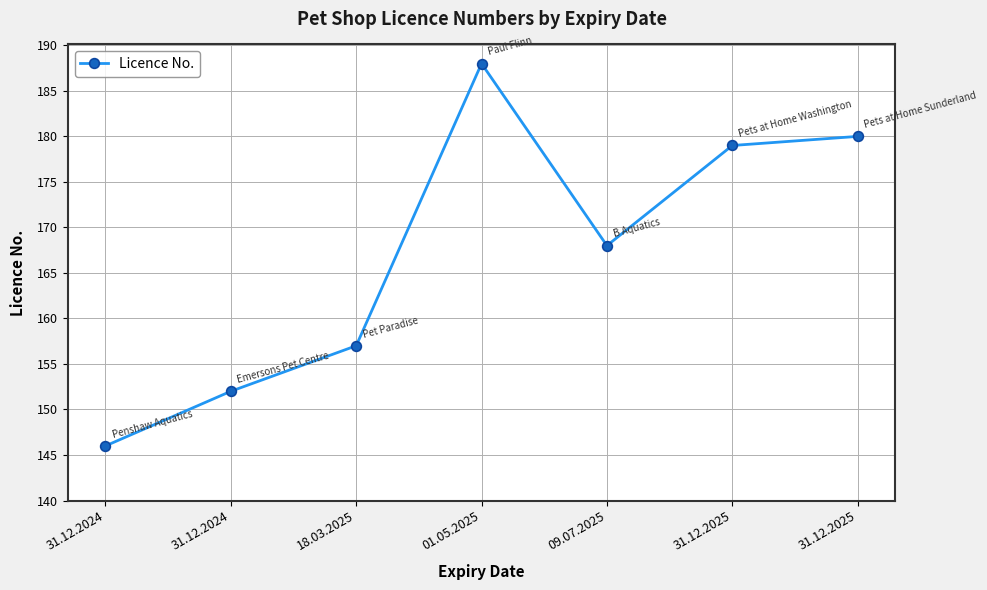

What is the ratio of the value at 09.07.2025 to the value at 01.05.2025?

0.9